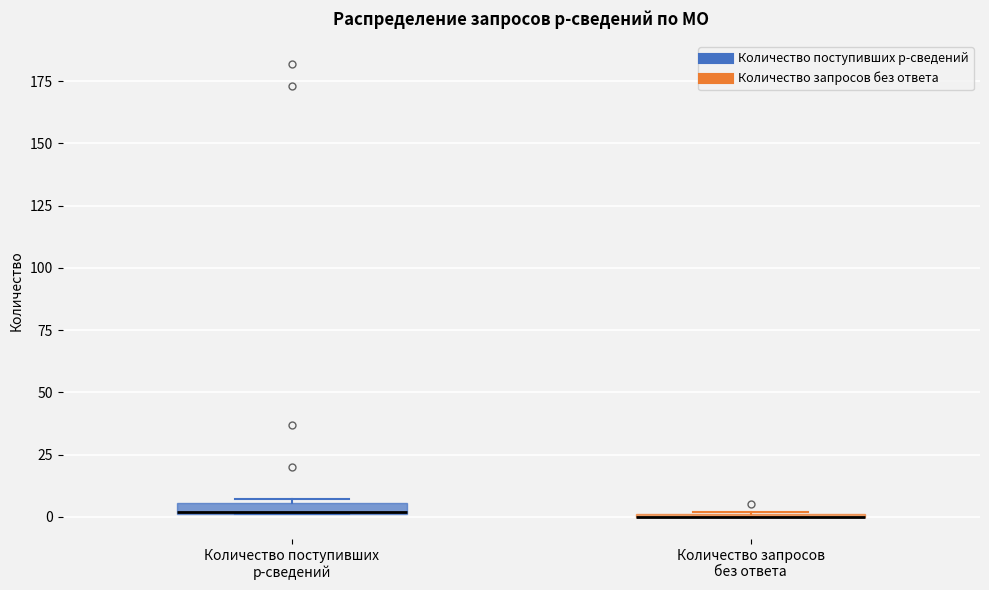

Where is the upper edge of the box for Количество поступивших р-сведений on the y-axis? The values are not printed on the chart, so give them approximately, as read against the axis.

5